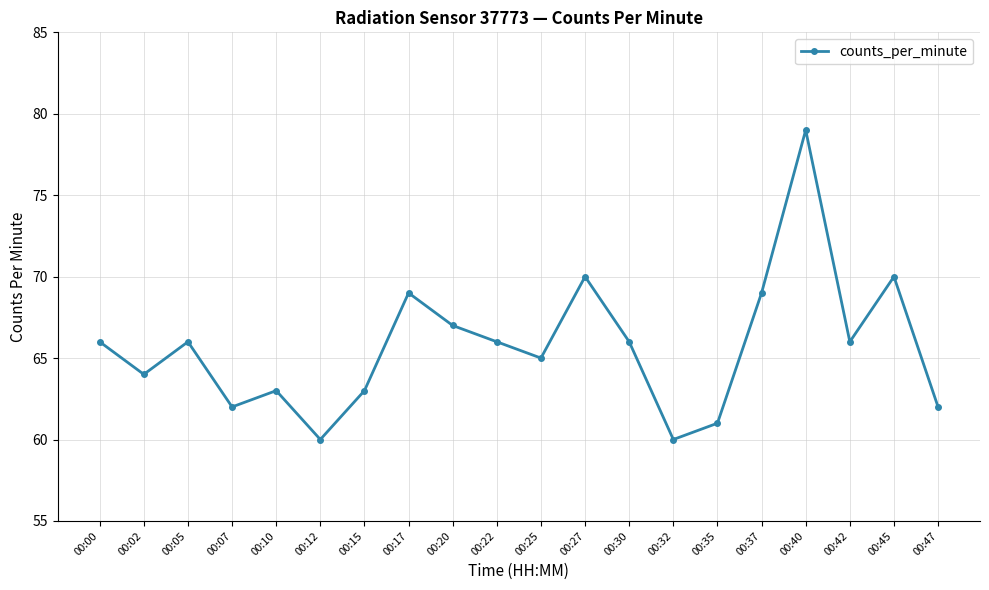

Where is the first local minimum?

00:02